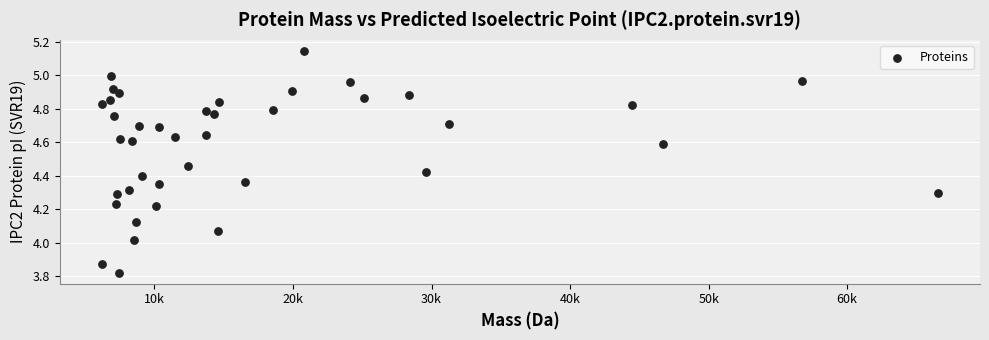

What is the range of Y values (max minus min)?

1.3